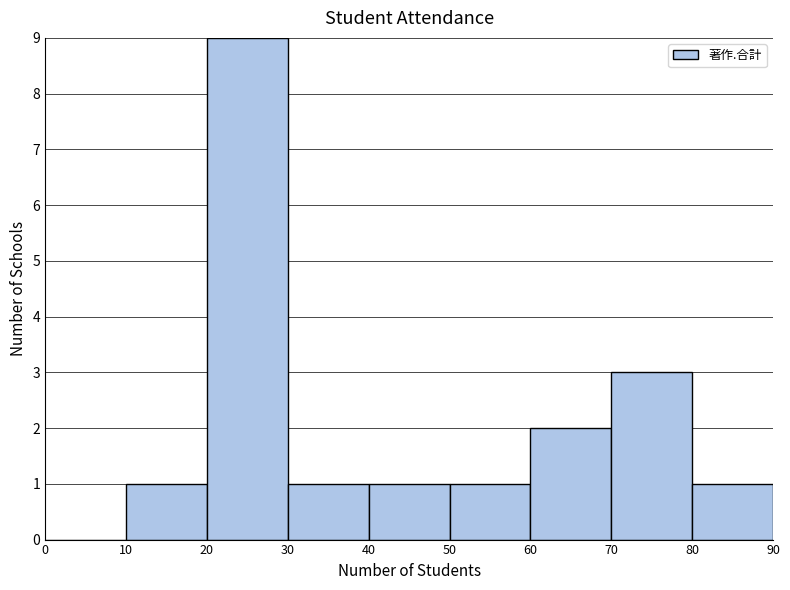

Reading left to right, transcribe this chart: for each bar, give the range it covers on the x-axis and its height. The values are not printed on the chart, so give them approximately, as read against the axis.

0 to 10: 0
10 to 20: 1
20 to 30: 9
30 to 40: 1
40 to 50: 1
50 to 60: 1
60 to 70: 2
70 to 80: 3
80 to 90: 1